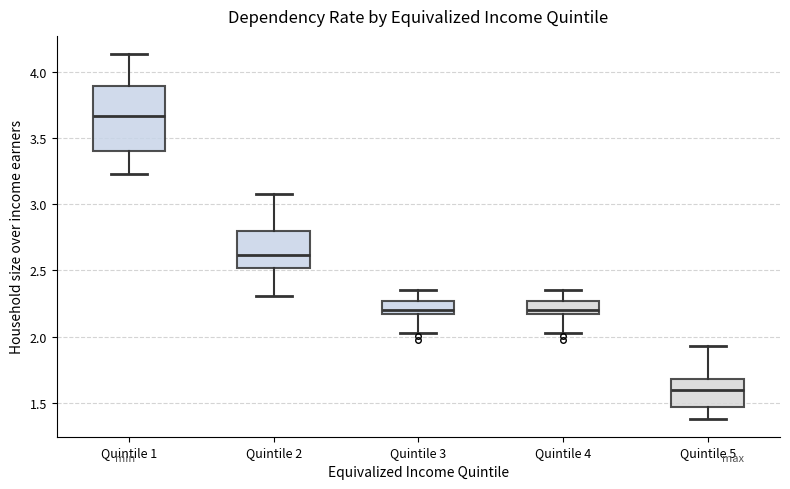

Reading left to right, transcribe this box plot: for each box, give where its median line is, the range the box spans, and where its two whiskers end, as read against the y-axis. The values are not printed on the chart, so give them approximately, as read against the axis.

Quintile 1: median 3.65, box 3.40 to 3.90, whiskers 3.25 to 4.15
Quintile 2: median 2.60, box 2.50 to 2.80, whiskers 2.30 to 3.05
Quintile 3: median 2.20, box 2.15 to 2.25, whiskers 2.05 to 2.35
Quintile 4: median 2.20, box 2.15 to 2.25, whiskers 2.05 to 2.35
Quintile 5: median 1.60, box 1.45 to 1.70, whiskers 1.40 to 1.95